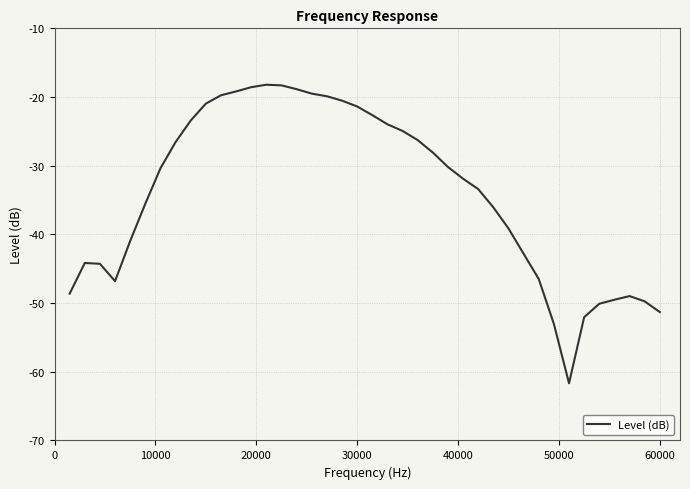

What is the minimum value shown in the chart?

-61.7